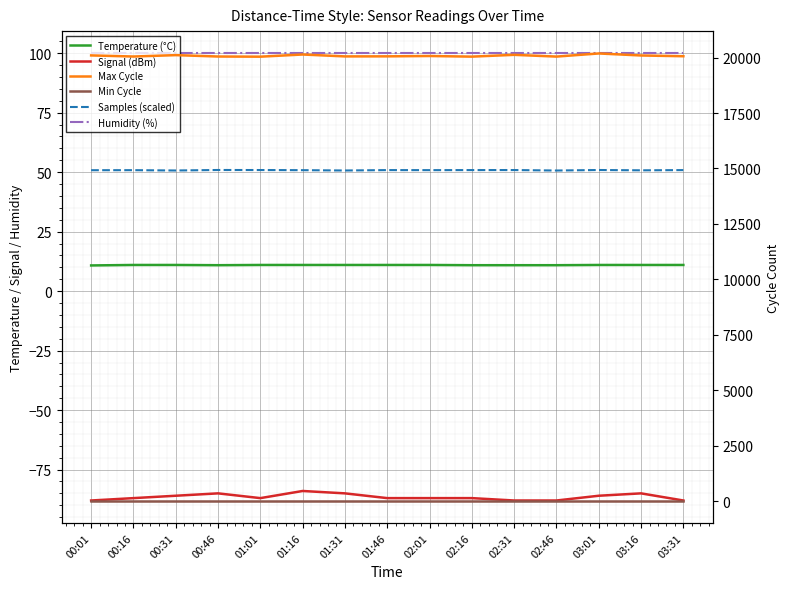

True or false: Humidity (%) and Temperature (°C) cross at least once.

False